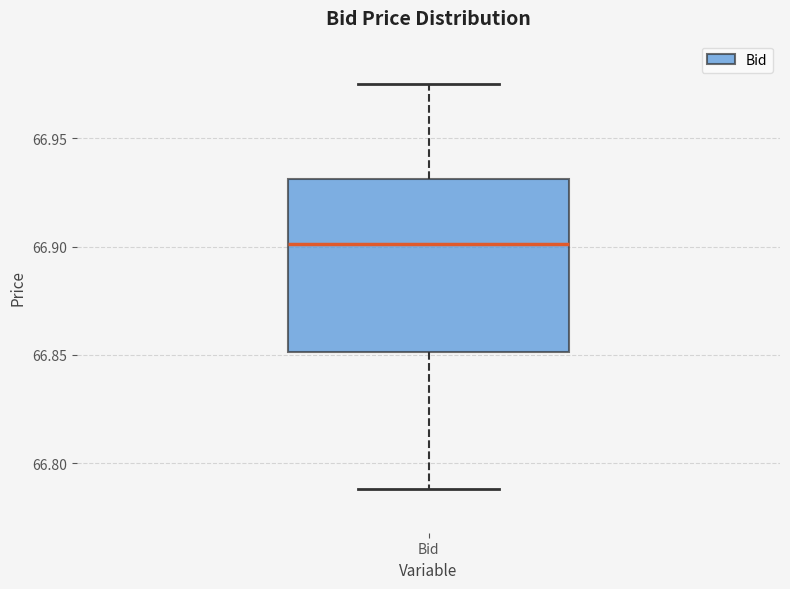

Where does the upper whisker of the box for Bid end on the y-axis? The values are not printed on the chart, so give them approximately, as read against the axis.

66.975